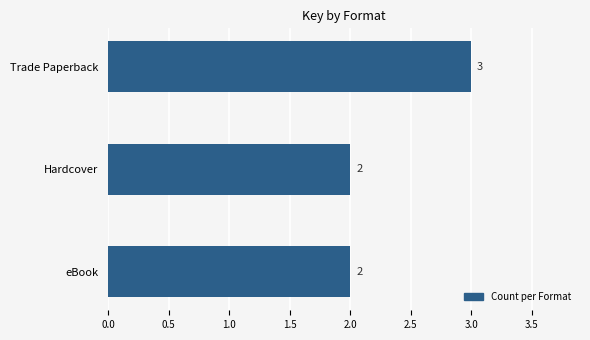

Reading bottom to top, transcribe all the data shown in this chart.

eBook=2	Hardcover=2	Trade Paperback=3